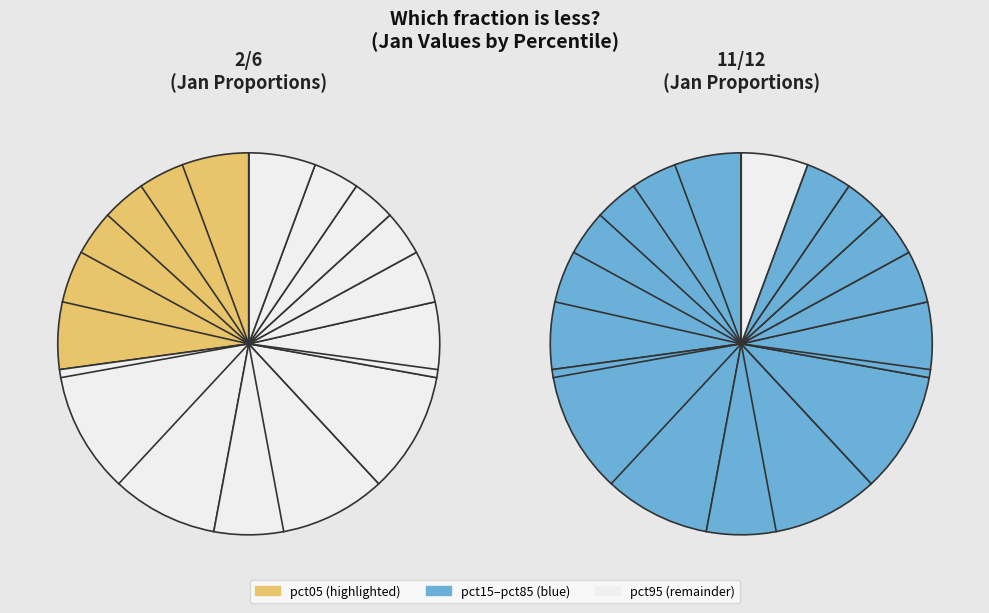

To the nearest percent, what portion does pct85 represent?

4%